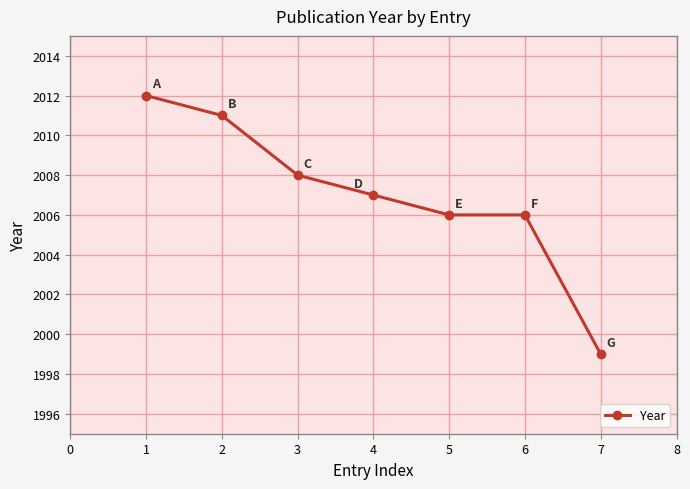

Between 6 and 1, which is larger?

1